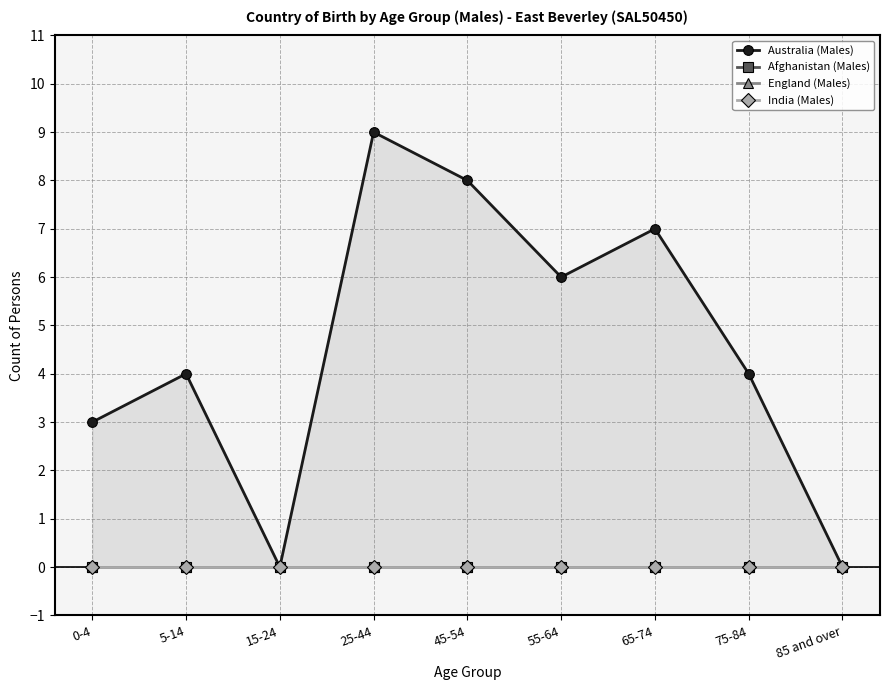

Is the value of Australia (Males) at 55-64 greater than the value of England (Males) at 85 and over?

Yes